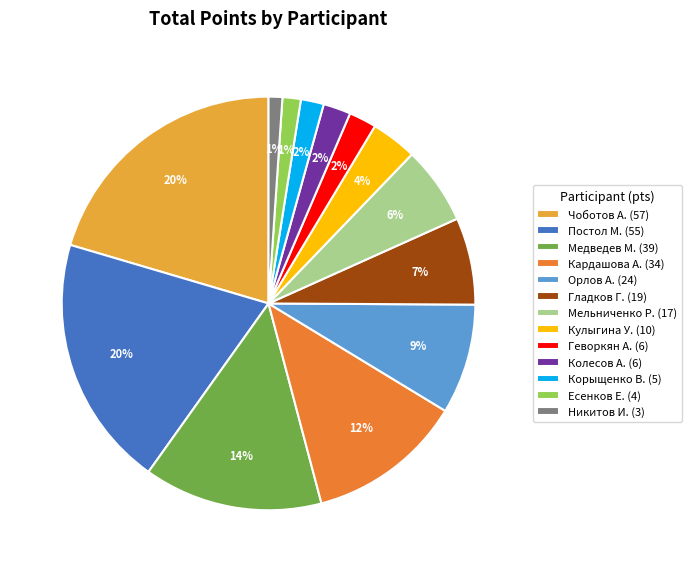

Is the sum of Чоботов А. (57) and Никитов И. (3) greater than half?

No